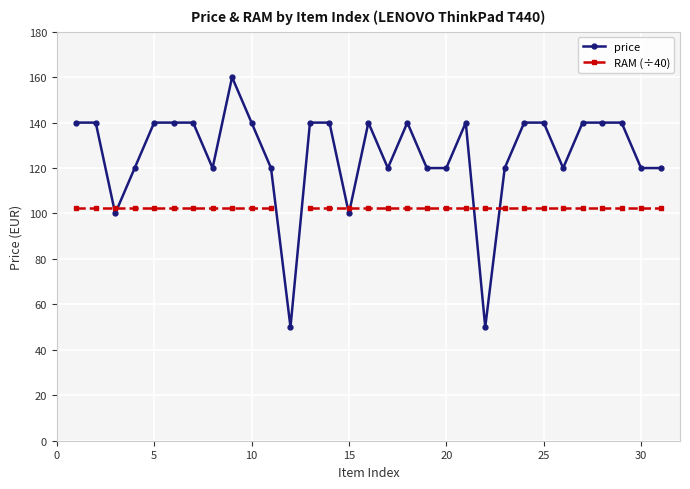

What is the minimum value for price?

50